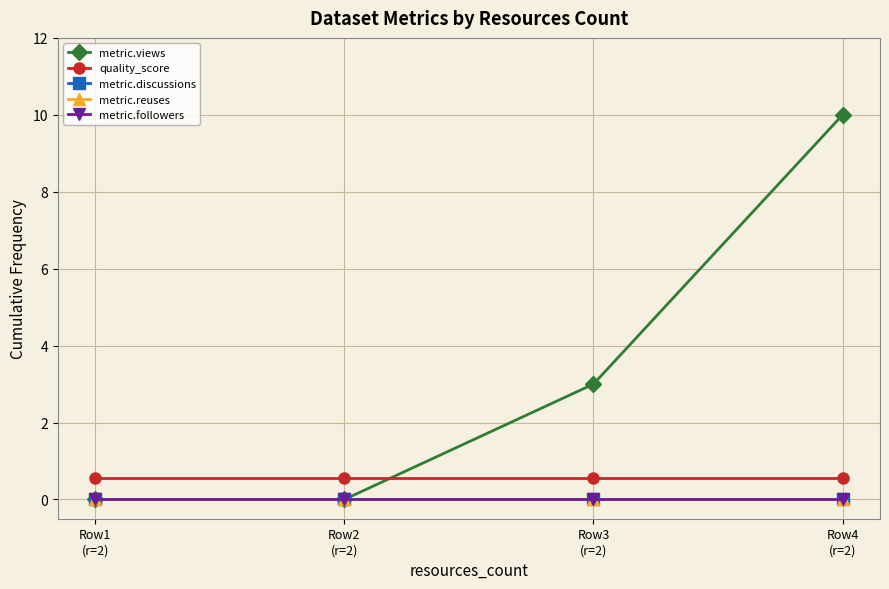

Reading right to left, transcribe all the data shown in this chart.

metric.views: 10.0	3.0	0.0	0.0
quality_score: 0.6	0.6	0.6	0.6
metric.discussions: 0.0	0.0	0.0	0.0
metric.reuses: 0.0	0.0	0.0	0.0
metric.followers: 0.0	0.0	0.0	0.0